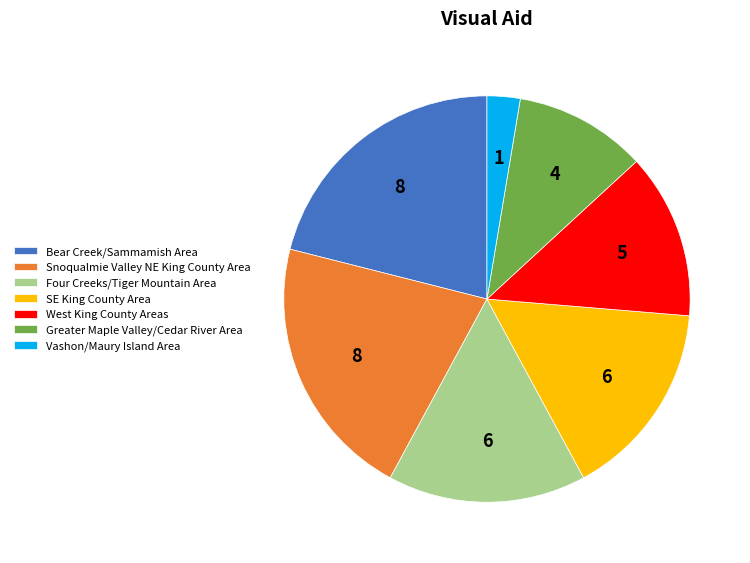

Which category has the smallest portion of the pie?

Vashon/Maury Island Area